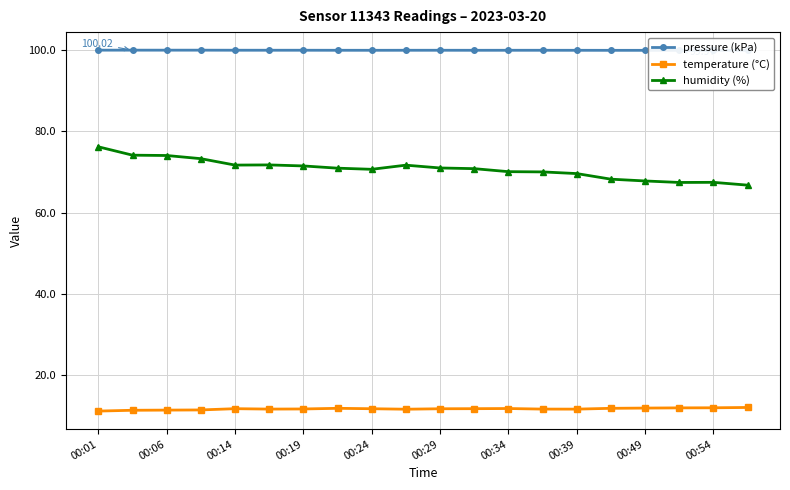

True or false: temperature (°C) has more than 1 interior local peaks.

True